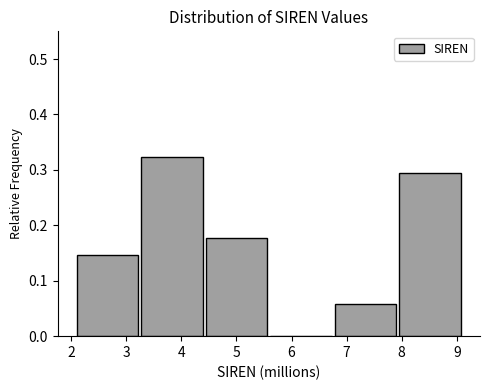

Which range on the x-axis has the tallest bar?

3.3 to 4.4